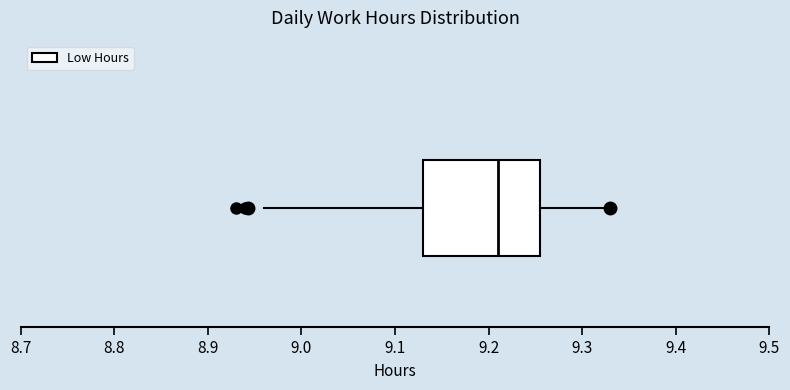

Where is the left edge of the box on the x-axis? The values are not printed on the chart, so give them approximately, as read against the axis.

9.13